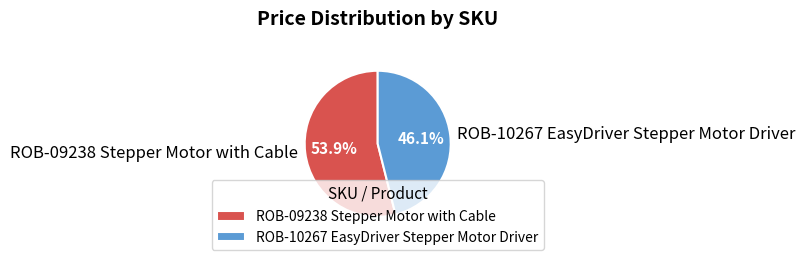

Between ROB-10267 EasyDriver Stepper Motor Driver and ROB-09238 Stepper Motor with Cable, which is larger?

ROB-09238 Stepper Motor with Cable